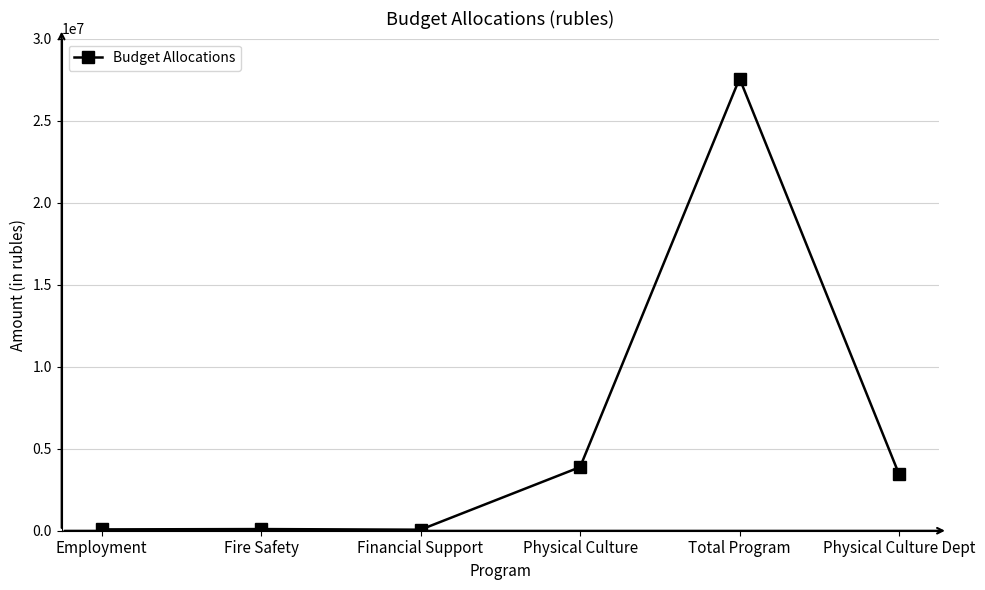

Which has a higher value, Total Program or Financial Support?

Total Program